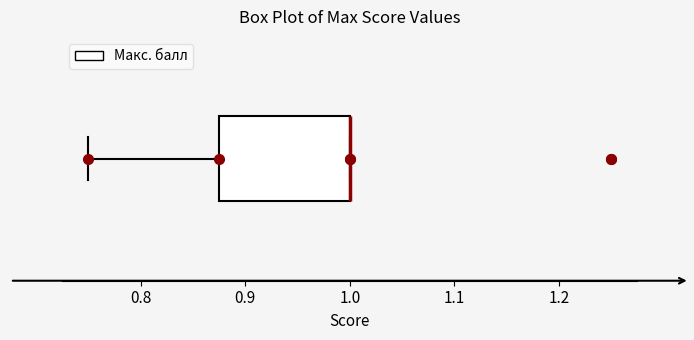

Where is the right edge of the box on the x-axis? The values are not printed on the chart, so give them approximately, as read against the axis.

1.00